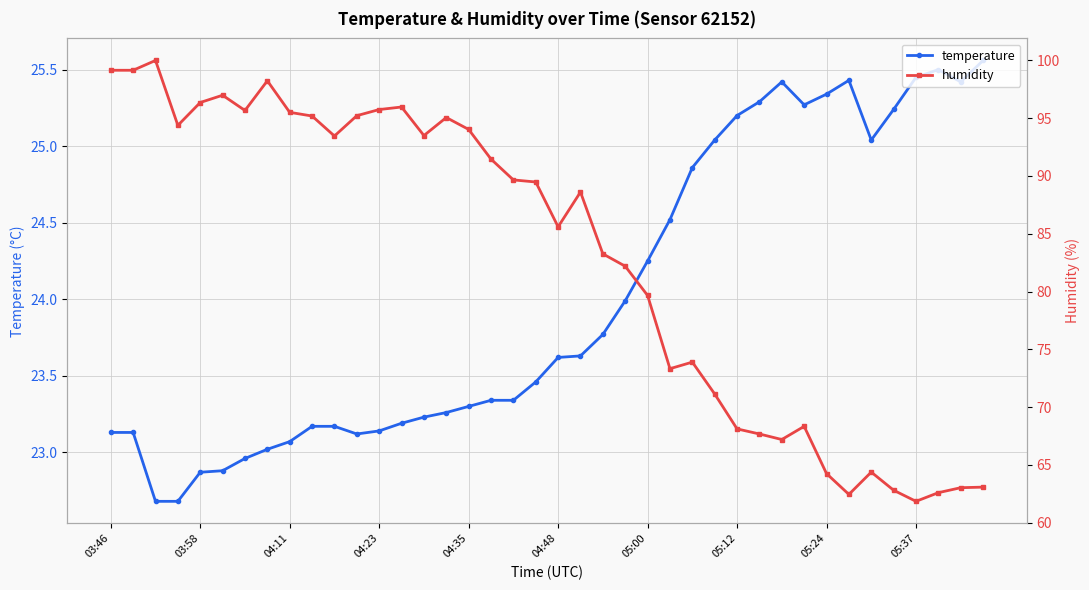

True or false: temperature has more than 1 interior local peaks.

True